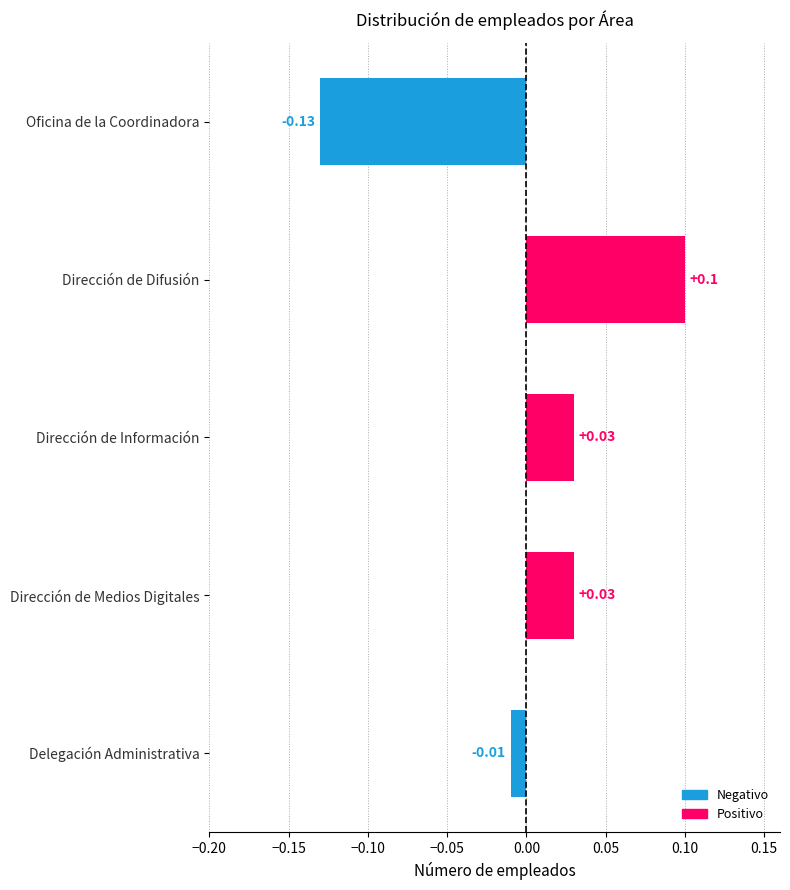

At which label is the value closest to 0?

Delegación Administrativa